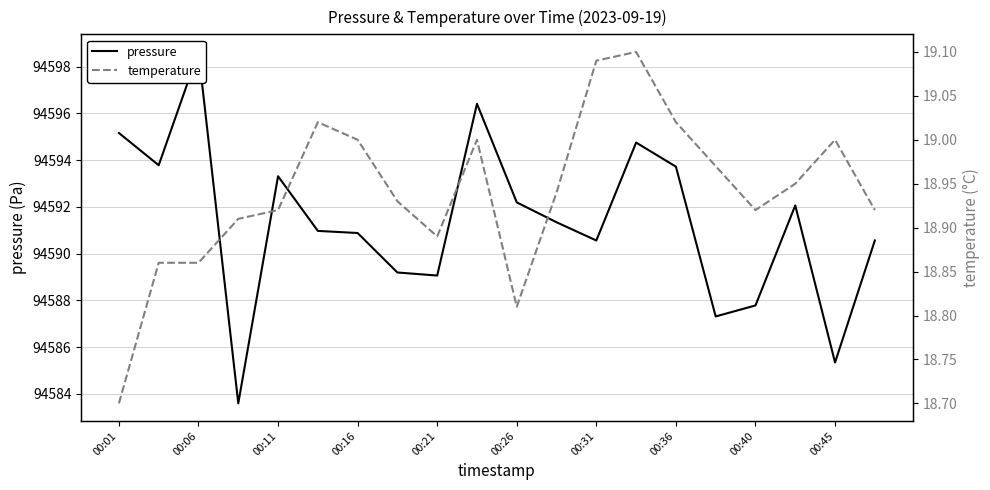

True or false: temperature has a value of 7.3 at 00:11.

False